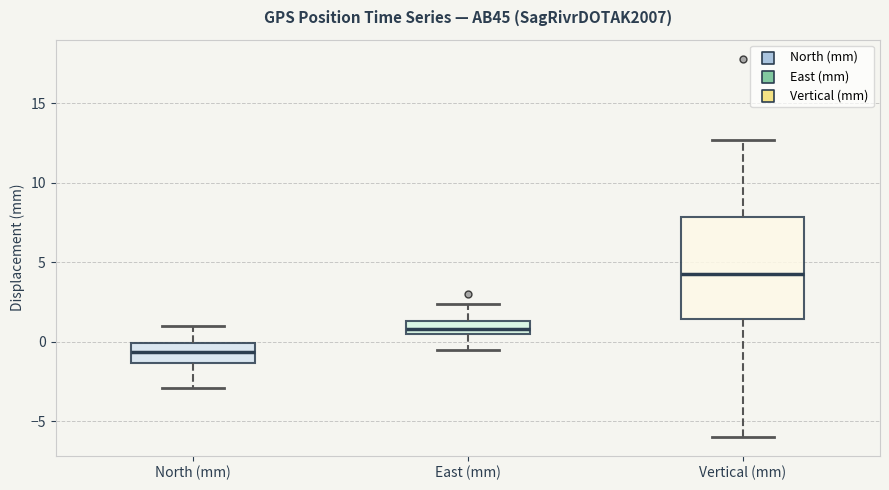

Reading left to right, transcribe this box plot: for each box, give where its median line is, the range the box spans, and where its two whiskers end, as read against the y-axis. The values are not printed on the chart, so give them approximately, as read against the axis.

North (mm): median -0.5, box -1.5 to 0.0, whiskers -3.0 to 1.0
East (mm): median 1.0, box 0.5 to 1.5, whiskers -0.5 to 2.5
Vertical (mm): median 4.0, box 1.5 to 8.0, whiskers -6.0 to 12.5